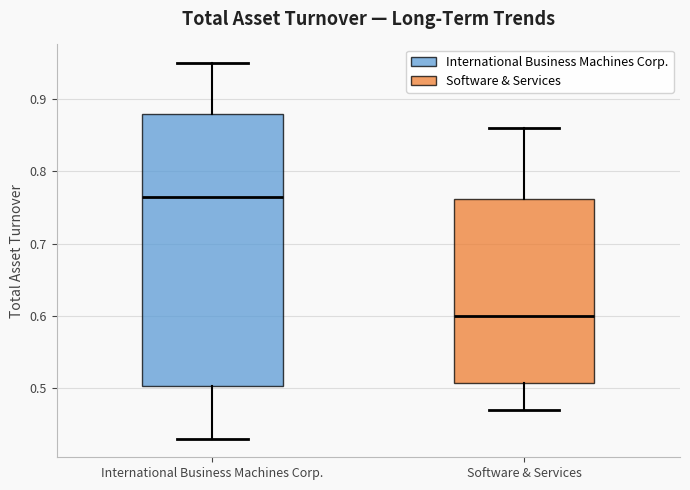

Comparing the boxes themselves (not the whiskers), which one is the tallest?

International Business Machines Corp.